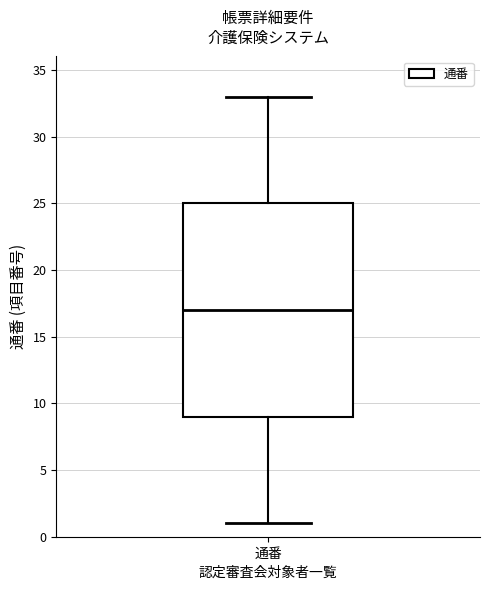

Transcribe this box plot: give where the median line is, the range the box spans, and where the two whiskers end, as read against the y-axis. The values are not printed on the chart, so give them approximately, as read against the axis.

median 17, box 9 to 25, whiskers 1 to 33